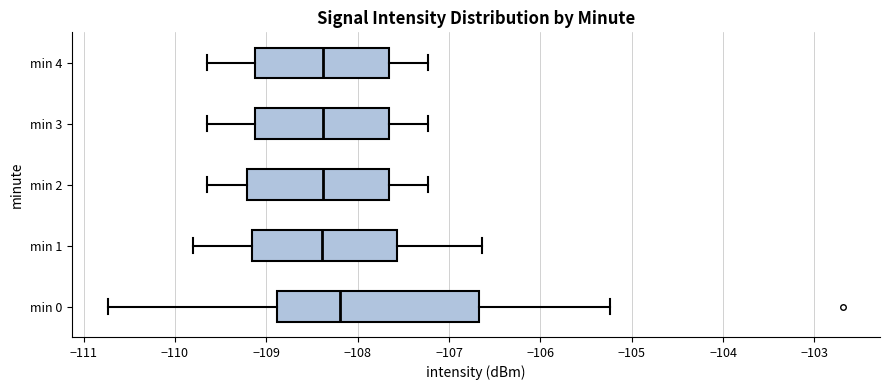

Reading bottom to top, transcribe this box plot: for each box, give where its median line is, the range the box spans, and where its two whiskers end, as read against the x-axis. The values are not printed on the chart, so give them approximately, as read against the axis.

min 0: median -108.2, box -108.9 to -106.7, whiskers -110.7 to -105.2
min 1: median -108.4, box -109.2 to -107.6, whiskers -109.8 to -106.6
min 2: median -108.4, box -109.2 to -107.7, whiskers -109.7 to -107.2
min 3: median -108.4, box -109.1 to -107.7, whiskers -109.7 to -107.2
min 4: median -108.4, box -109.1 to -107.7, whiskers -109.7 to -107.2